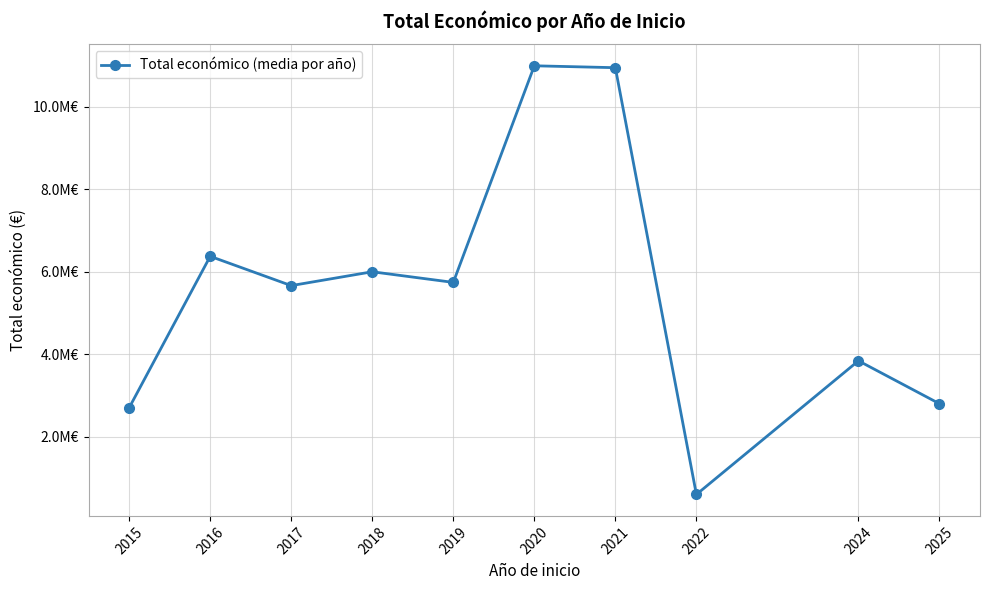

Reading right to left, list all the values displayed in this chart.

2025=2795891.5	2024=3837650.3	2022=593713.0	2021=10951018.0	2020=10997222.0	2019=5740469.5	2018=5998373.0	2017=5662279.7	2016=6373070.5	2015=2697603.5